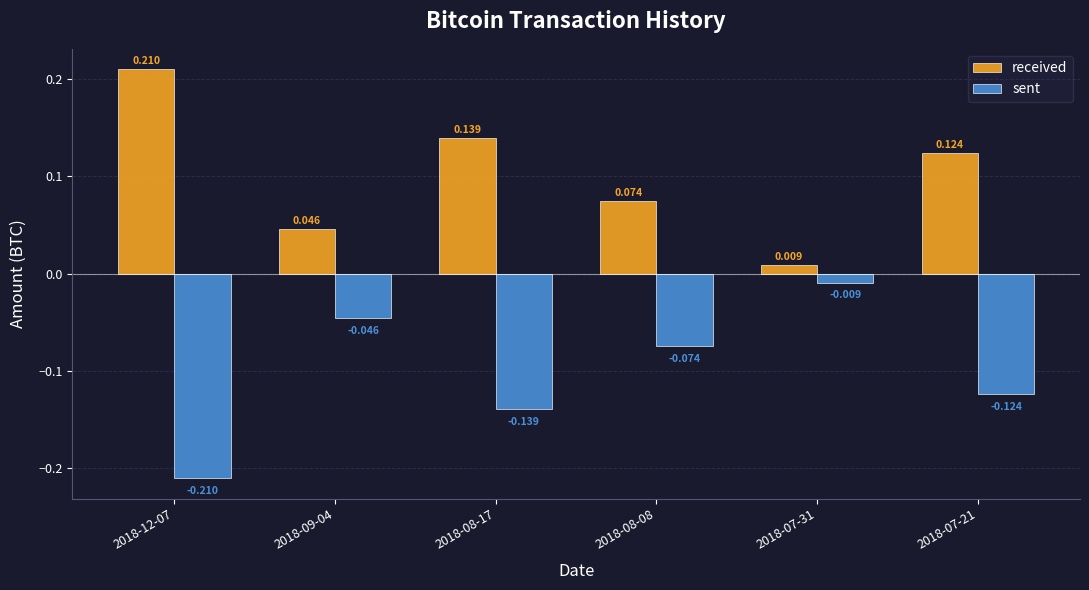

Count the number of categories in the chart.

6